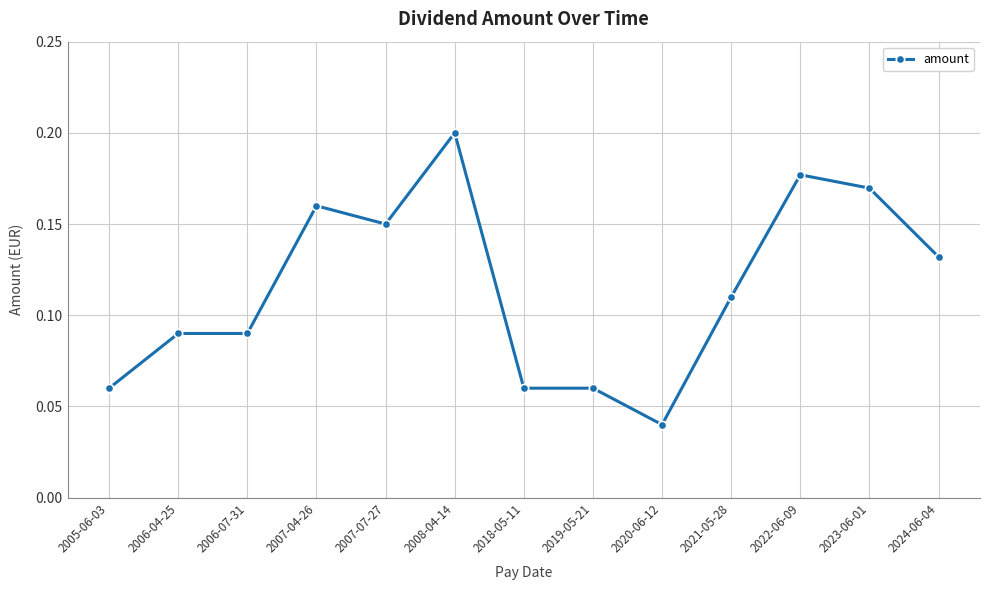

What is the label of the 3rd point from the left?

2006-07-31